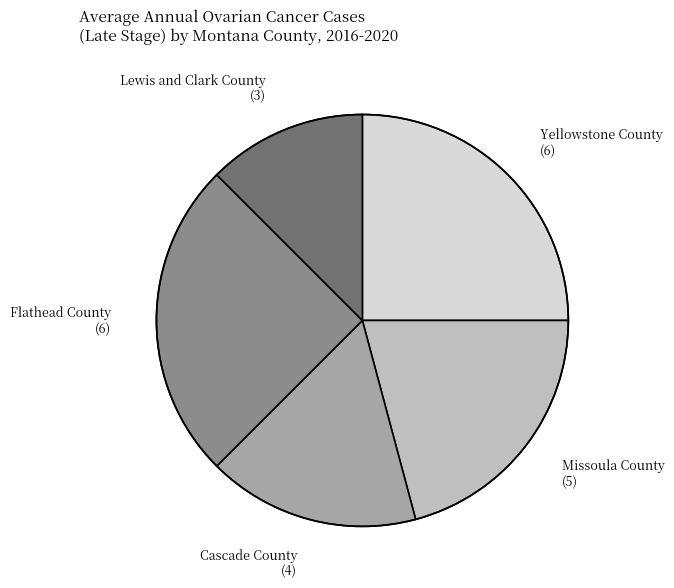

Is the sum of Missoula County and Cascade County greater than half?

No